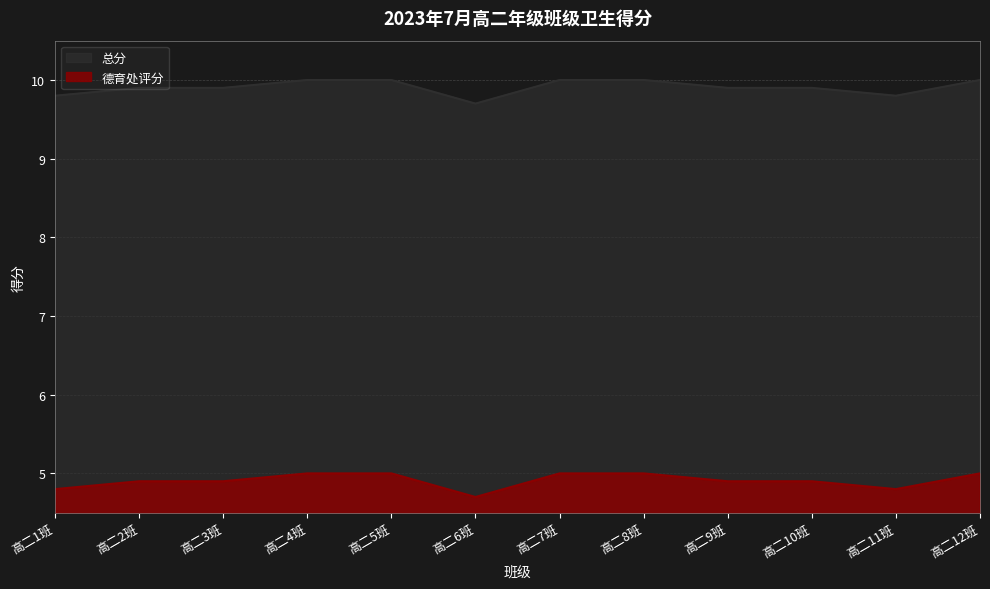

Read the 总分 value at 高二11班.

9.8